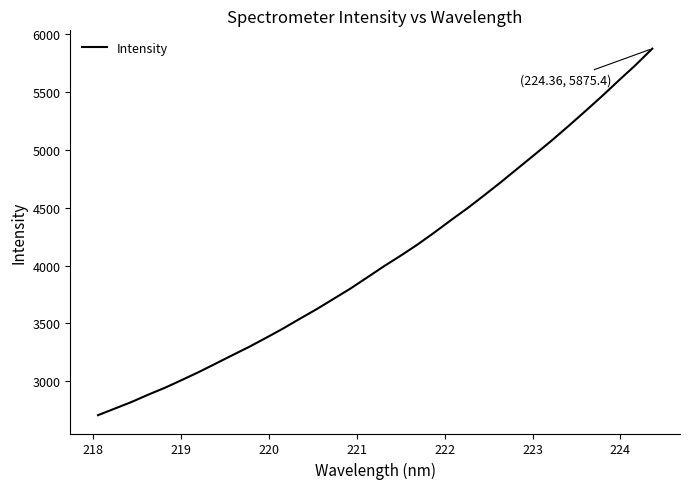

What is the minimum value shown in the chart?

2707.3